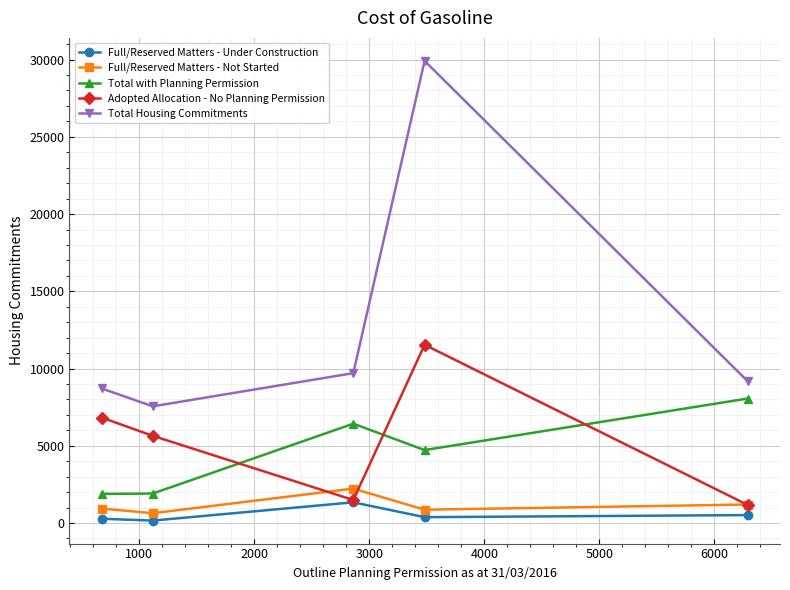

How many interior local peaks does the Full/Reserved Matters - Not Started series have?

1